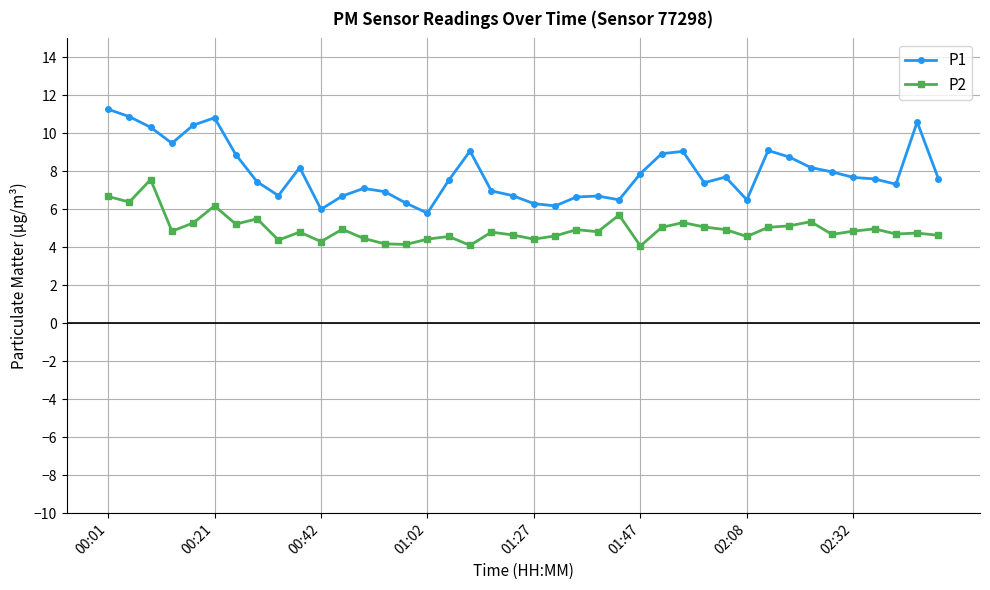

True or false: P1 and P2 intersect in this chart.

False